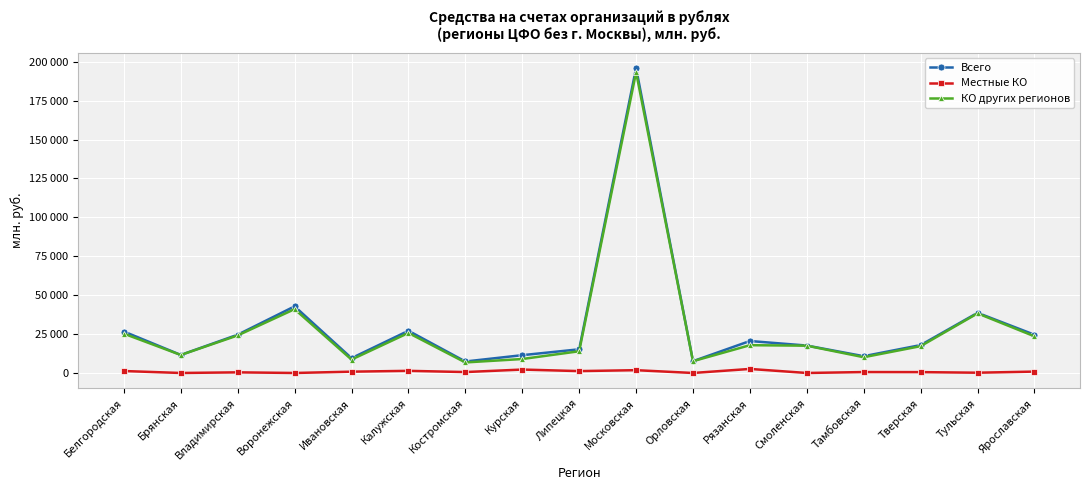

What are all the series names shown in the legend?

Всего, Местные КО, КО других регионов